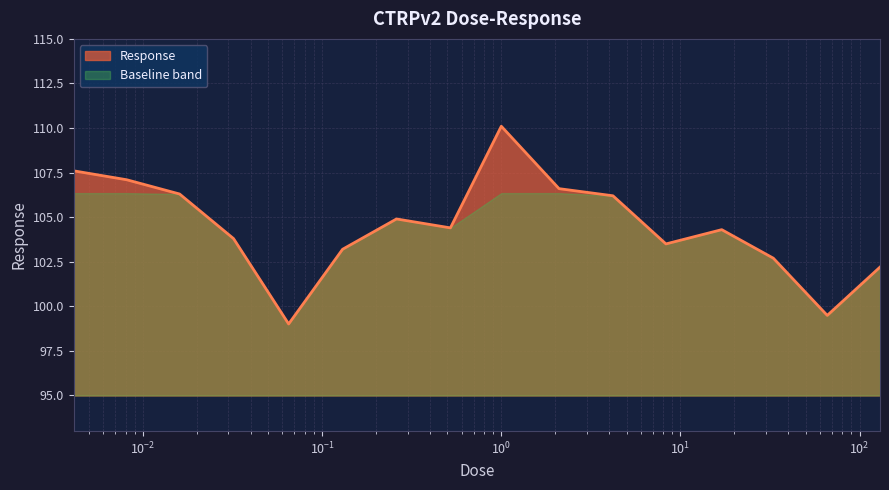

Reading left to right, what are all the values shown in this chart?

107.6	107.1	106.3	103.8	99.0	103.2	104.9	104.4	110.1	106.6	106.2	103.5	104.3	102.7	99.5	102.2